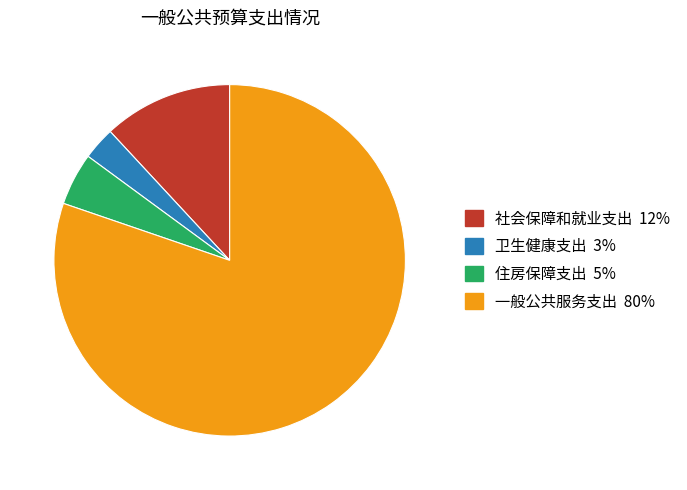

Do 一般公共服务支出 and 卫生健康支出 together represent more than half of the pie?

Yes